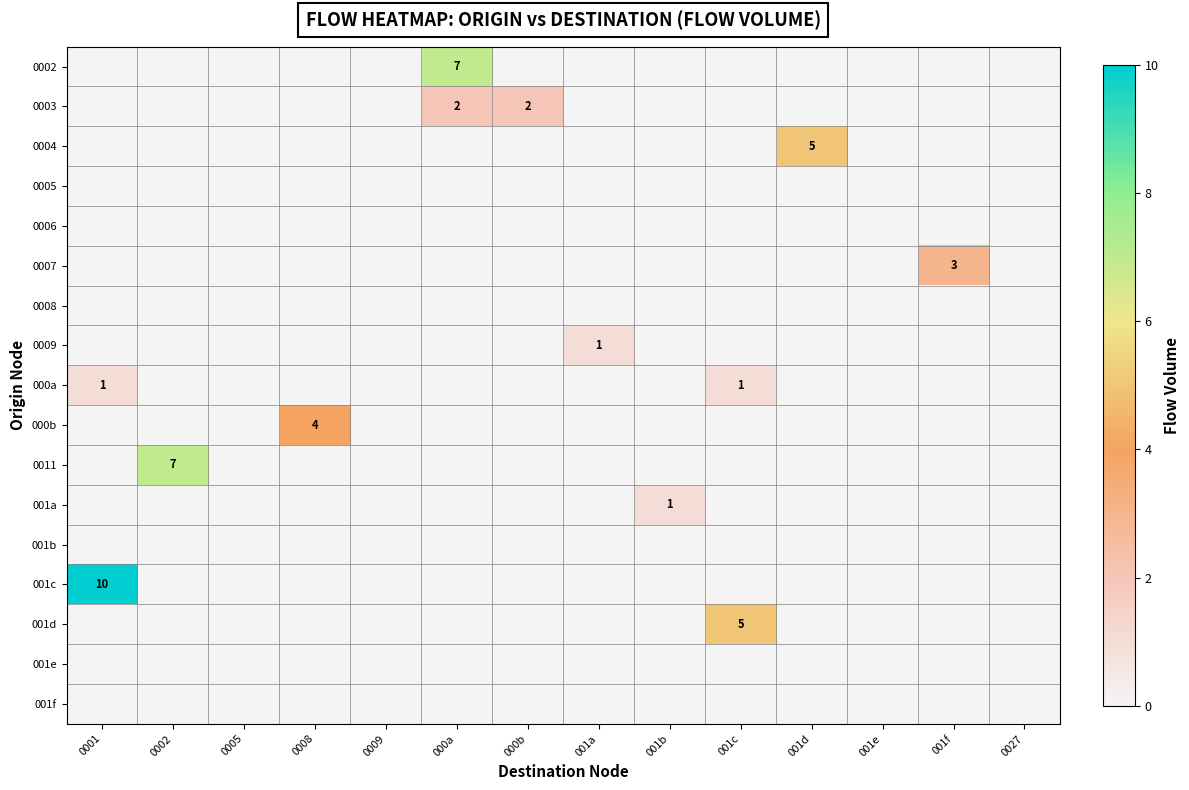

At which category does the chart reach its minimum across all series?

0001